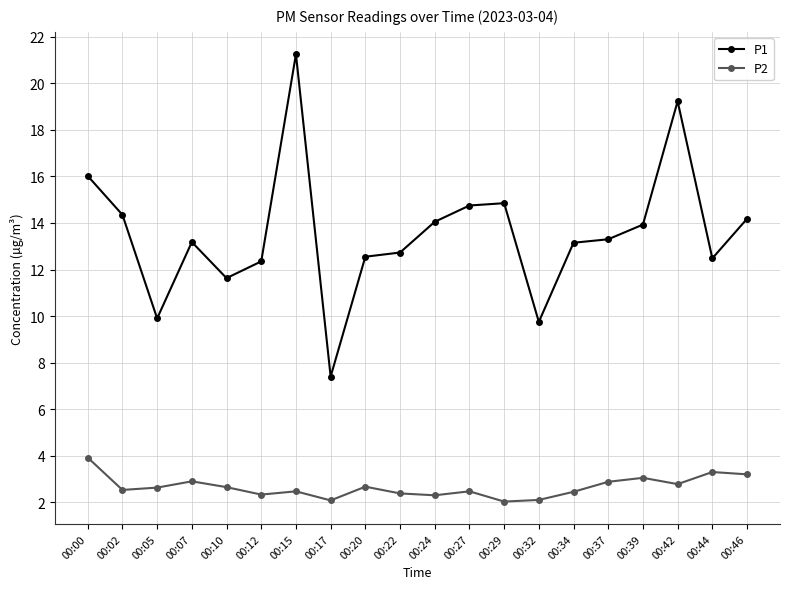

Between 00:10 and 00:32, which series saw the biggest shift?

P1